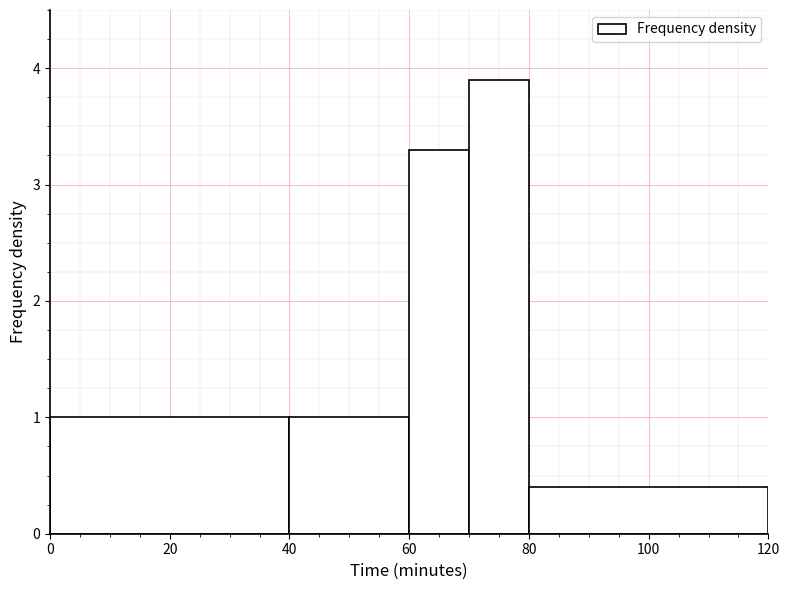

How tall is the bar that spans 80 to 120 on the x-axis? The values are not printed on the chart, so give them approximately, as read against the axis.

0.4